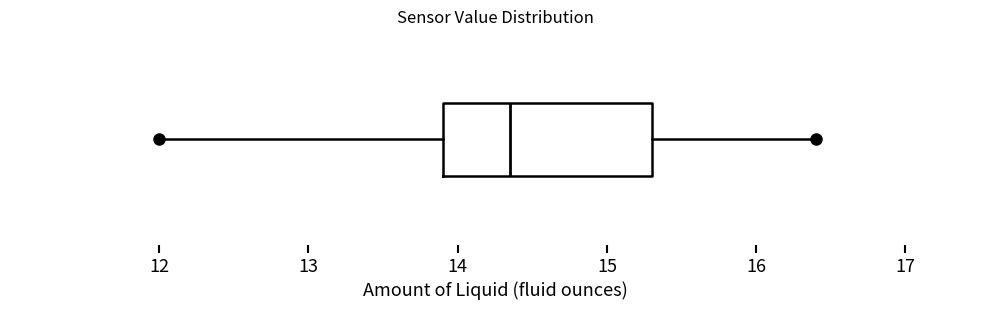

Read this box plot against the x-axis: the position of the median line, the range covered by the box, and the ends of both whiskers. The values are not printed on the chart, so give them approximately, as read against the axis.

median 14.4, box 13.9 to 15.3, whiskers 12.0 to 16.4